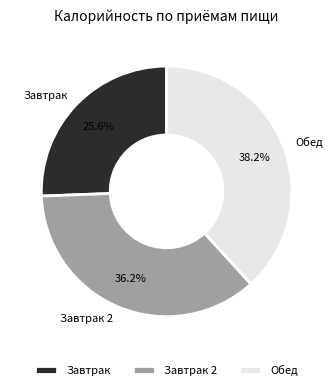

To the nearest percent, what is the average slice percentage?

33%